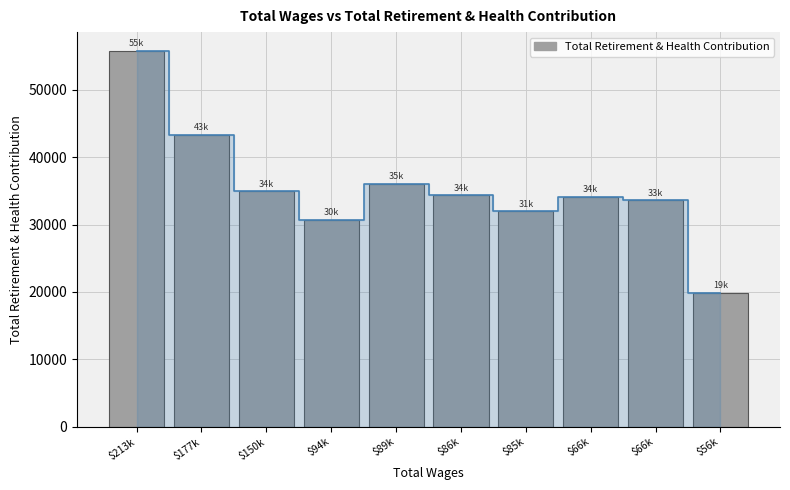

At which label is the value closest to 37786?

$89k